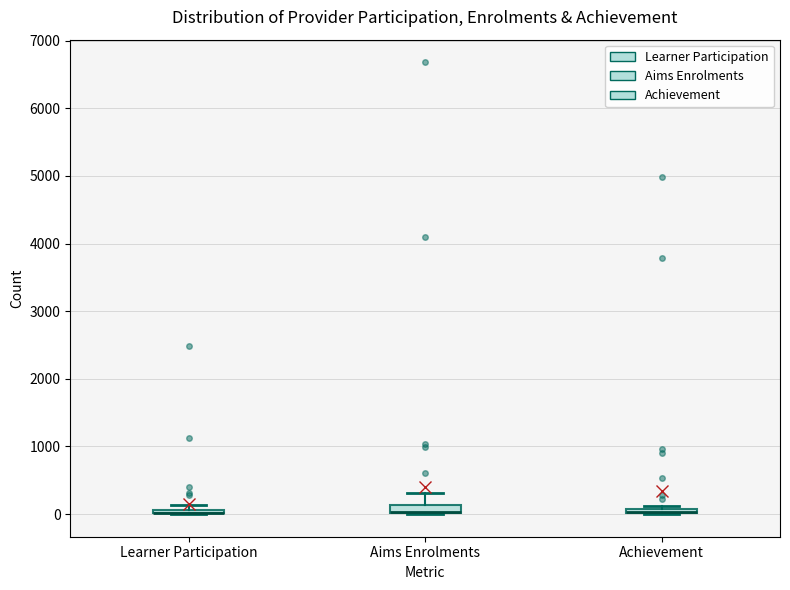

Where does the upper whisker of the box for Aims Enrolments end on the y-axis? The values are not printed on the chart, so give them approximately, as read against the axis.

300